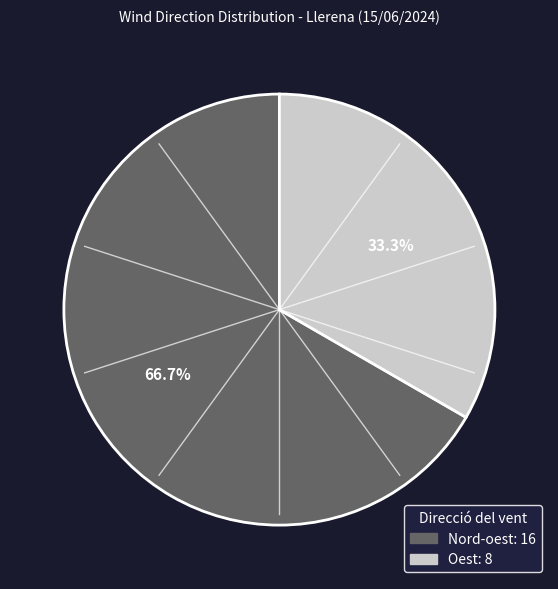

Do Nord-oest and Oest together represent more than half of the pie?

Yes